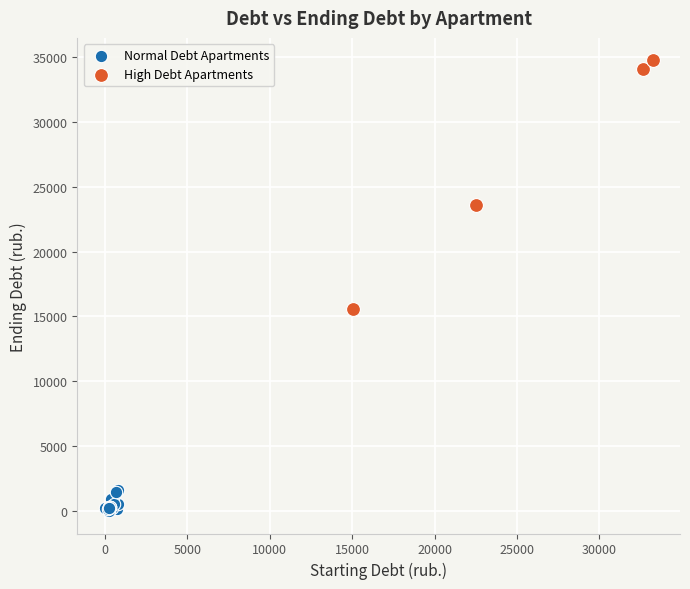

Which series has the widest spread of Y values?

High Debt Apartments